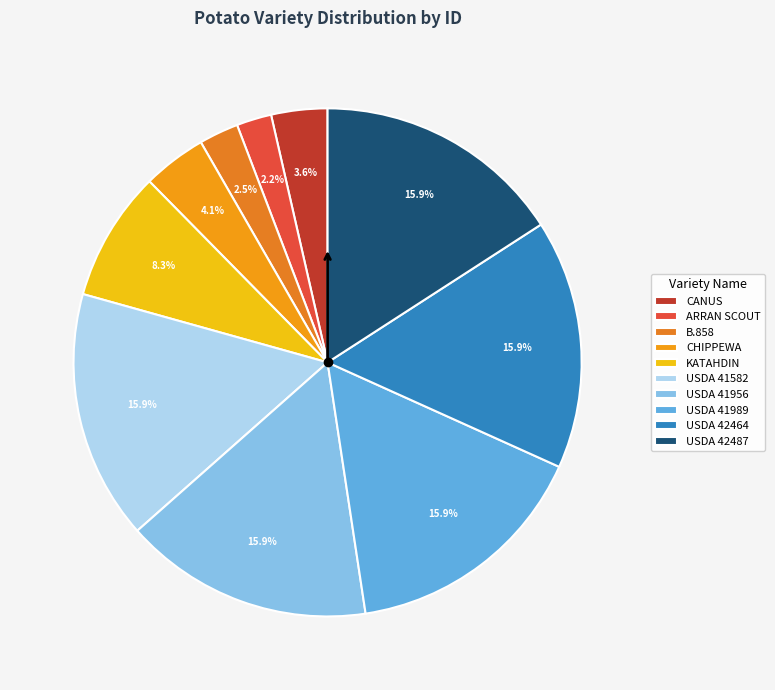

True or false: USDA 41956 accounts for 26% of the total.

False